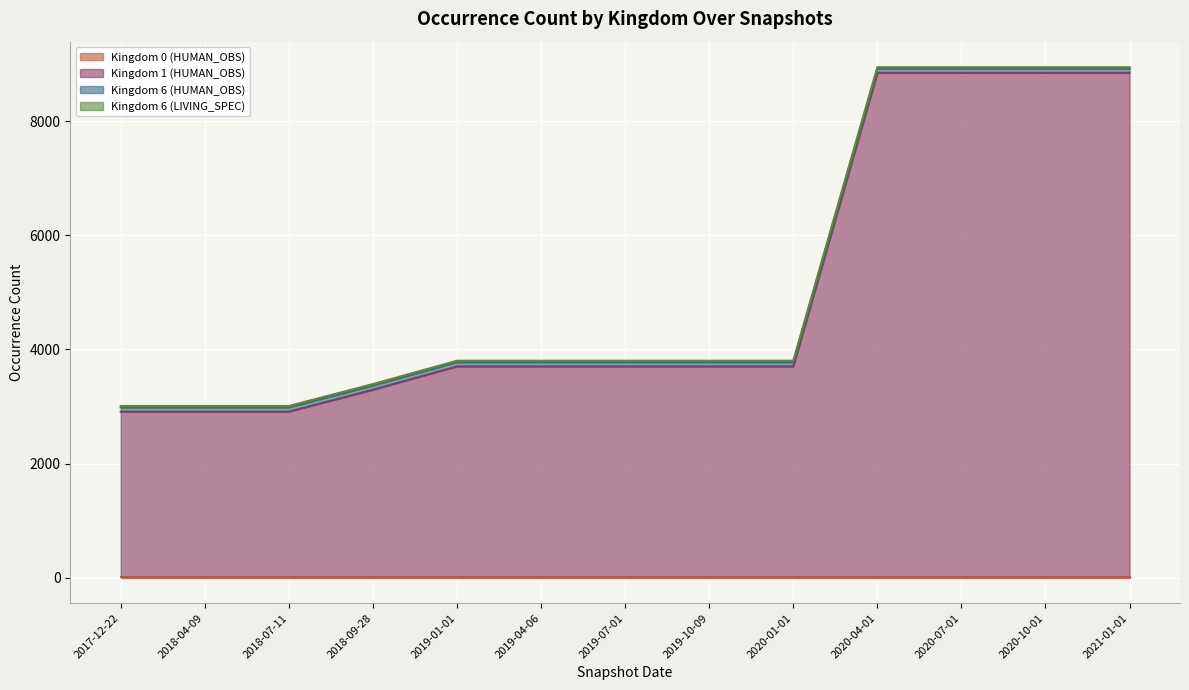

Does the chart display data point markers on the line(s)?

No